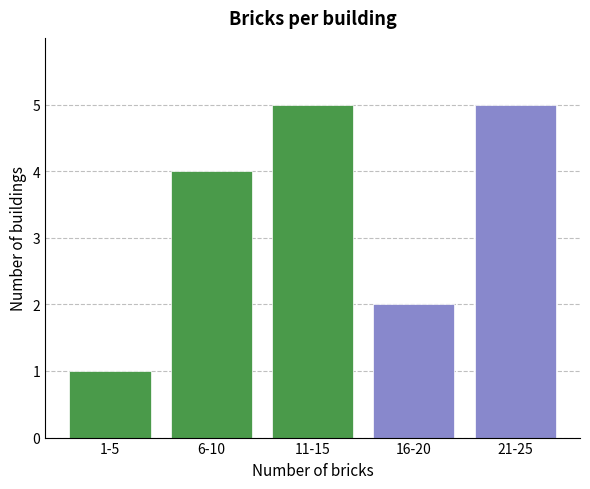

Reading right to left, transcribe all the data shown in this chart.

21-25=5	16-20=2	11-15=5	6-10=4	1-5=1